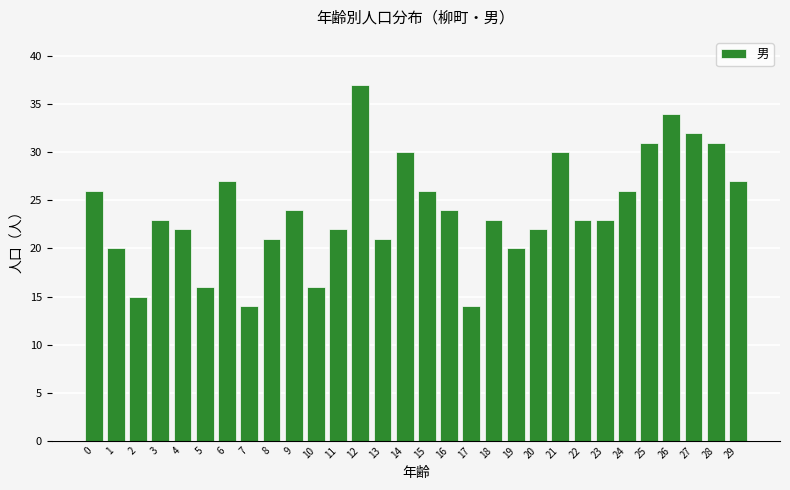

Reading left to right, list all the values displayed in this chart.

26	20	15	23	22	16	27	14	21	24	16	22	37	21	30	26	24	14	23	20	22	30	23	23	26	31	34	32	31	27